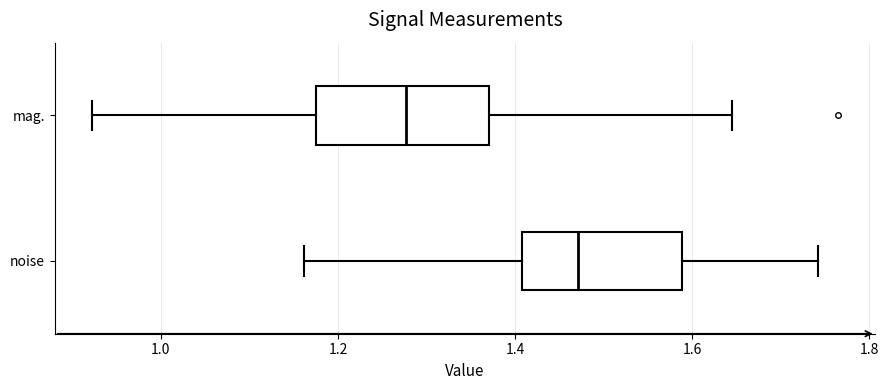

Where does the median line of the box for noise sit on the x-axis? The values are not printed on the chart, so give them approximately, as read against the axis.

1.48